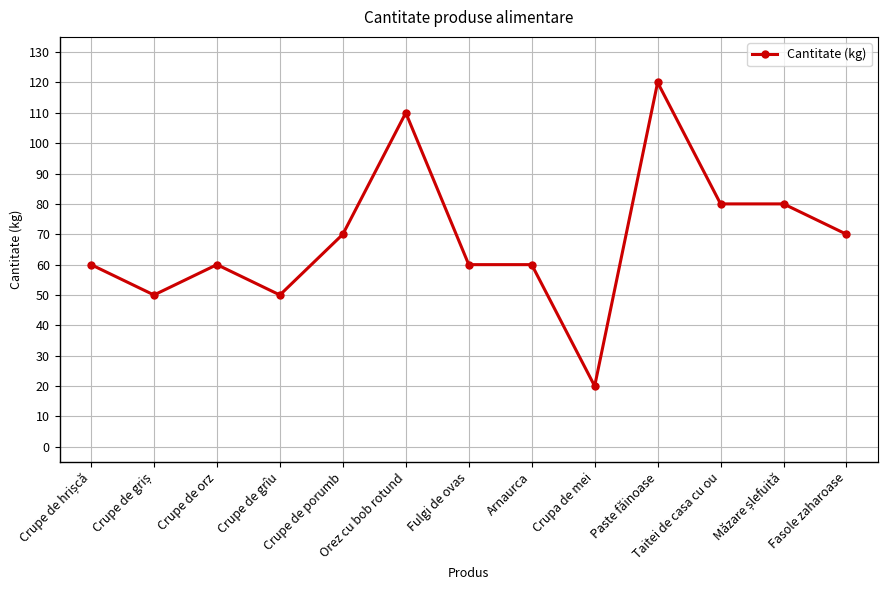

What is the greatest value displayed?

120